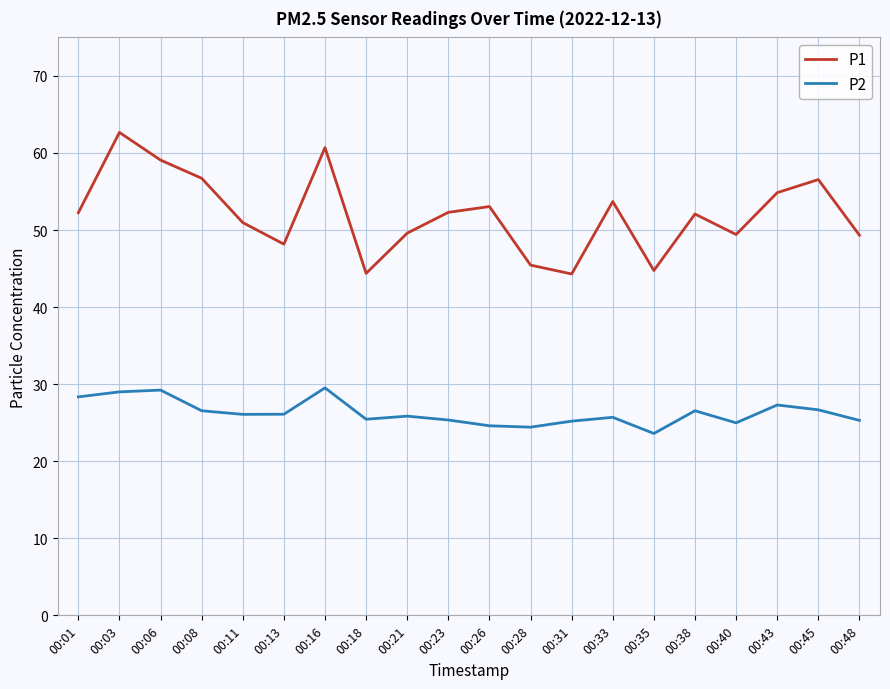

What is the difference between the highest and lowest values at 00:03?

33.7